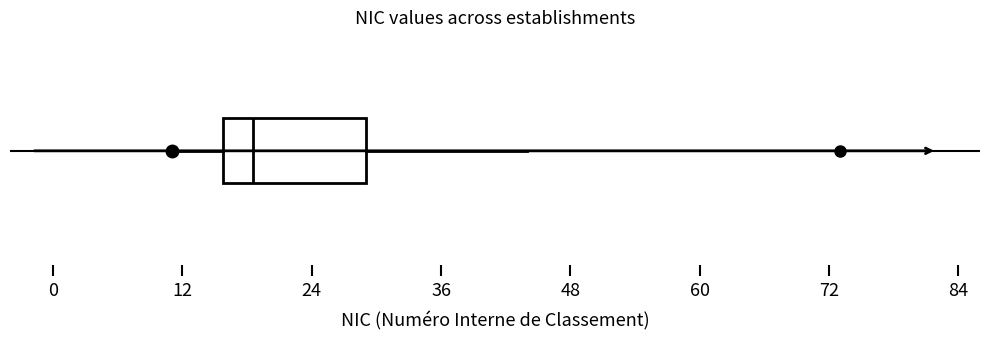

Read this box plot against the x-axis: the position of the median line, the range covered by the box, and the ends of both whiskers. The values are not printed on the chart, so give them approximately, as read against the axis.

median 18, box 16 to 30, whiskers 12 to 44